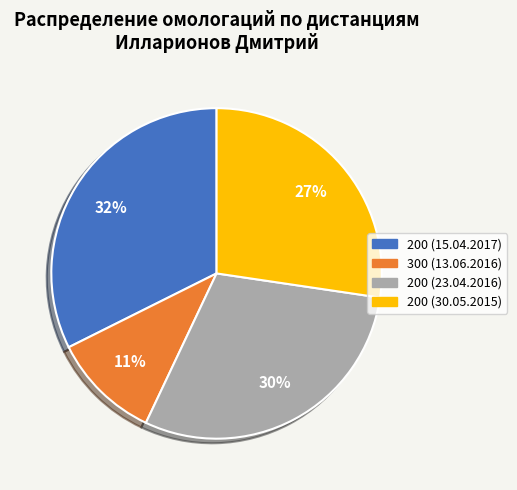

True or false: 200 (23.04.2016) accounts for 41% of the total.

False